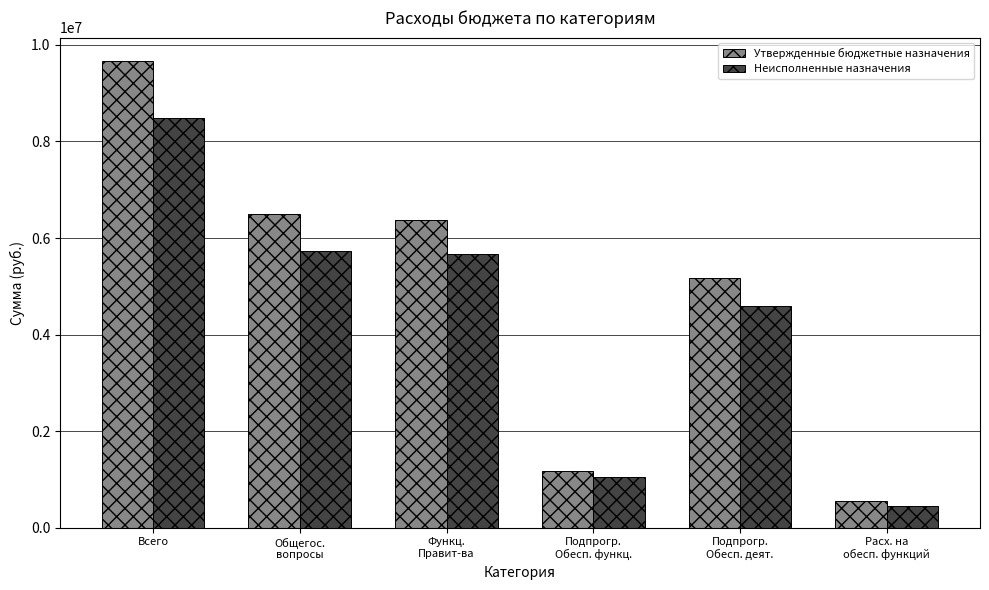

How many values in the Неисполненные назначения series exceed 5665028?

3